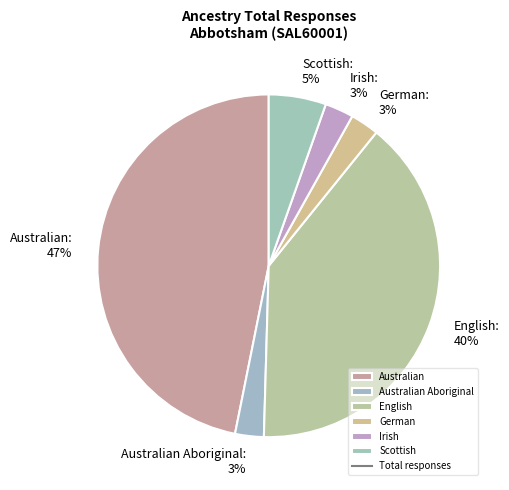

Is there a majority slice in this chart?

No